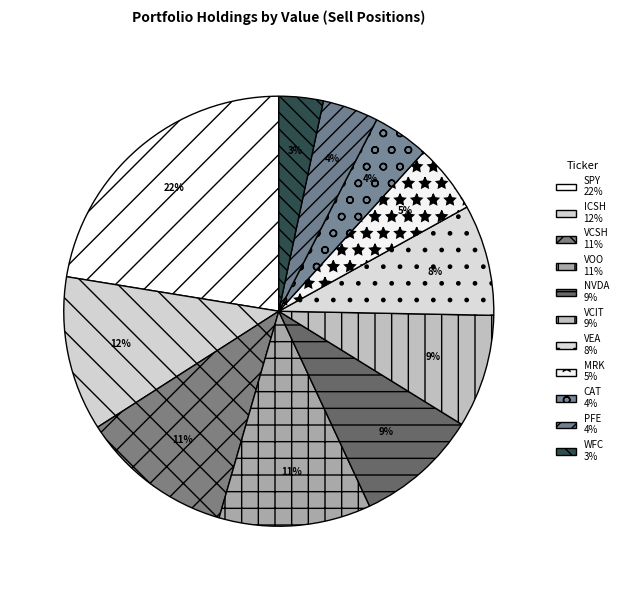

Which slice is the largest?

SPY